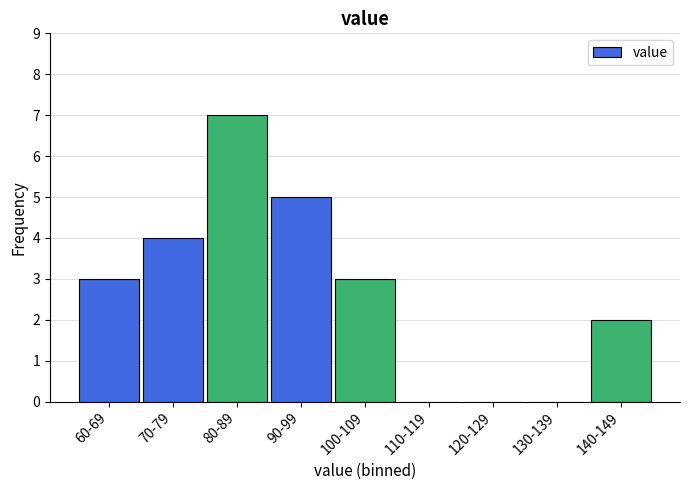

Reading right to left, transcribe all the data shown in this chart.

140-149=2	130-139=0	120-129=0	110-119=0	100-109=3	90-99=5	80-89=7	70-79=4	60-69=3